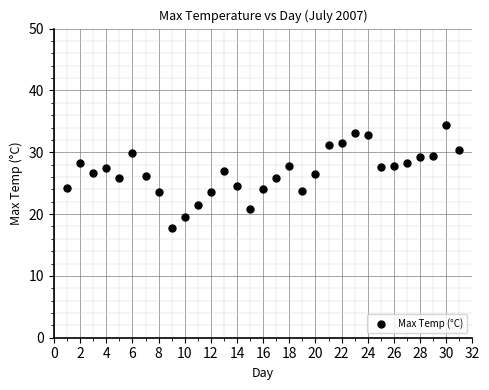

What is the range of X values (max minus min)?

30.0